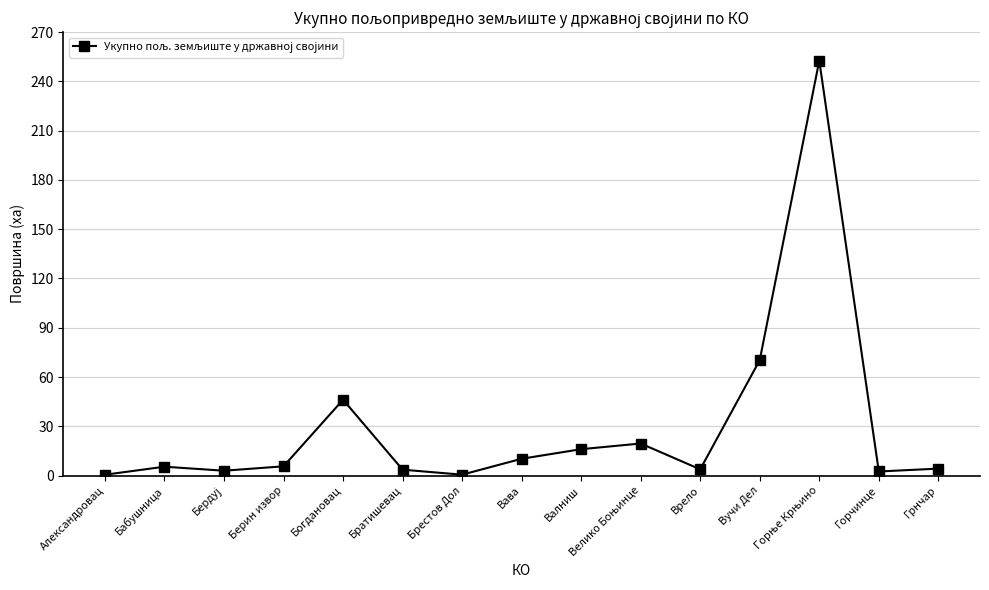

Where is the first local maximum?

Бабушница